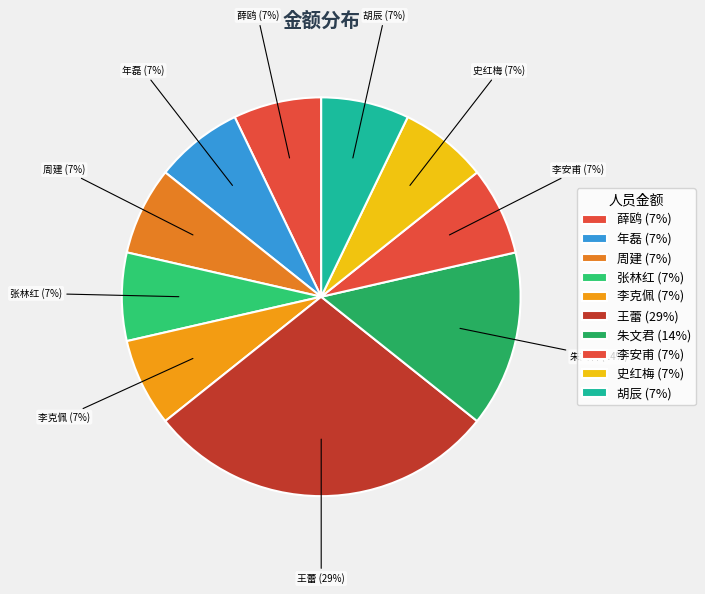

To the nearest percent, what is the average slice percentage?

10%